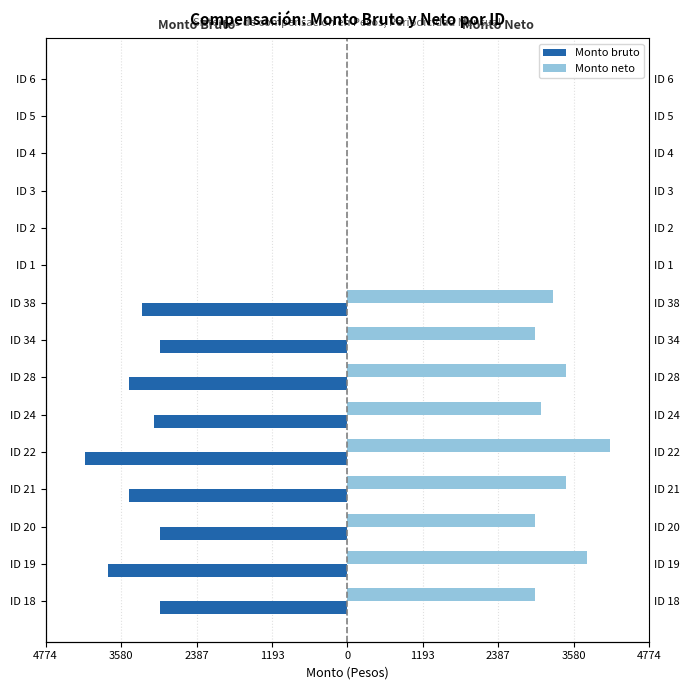

How many bars are there in each group?

2